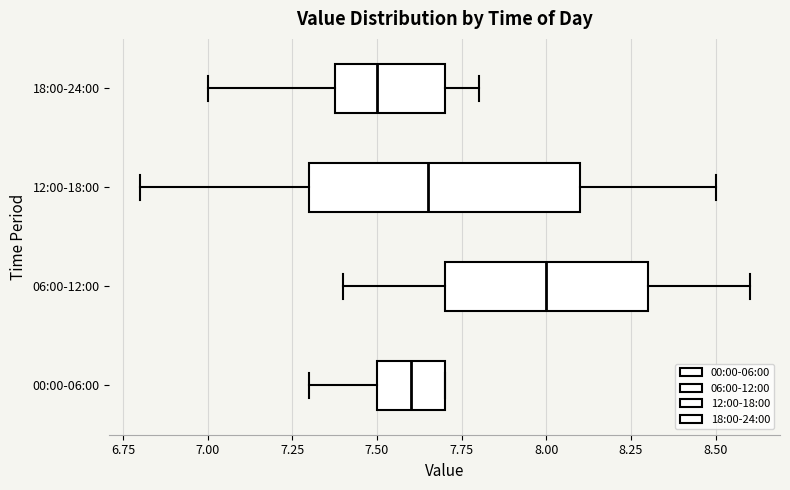

Which box is the widest, from its left edge to its right edge?

12:00-18:00